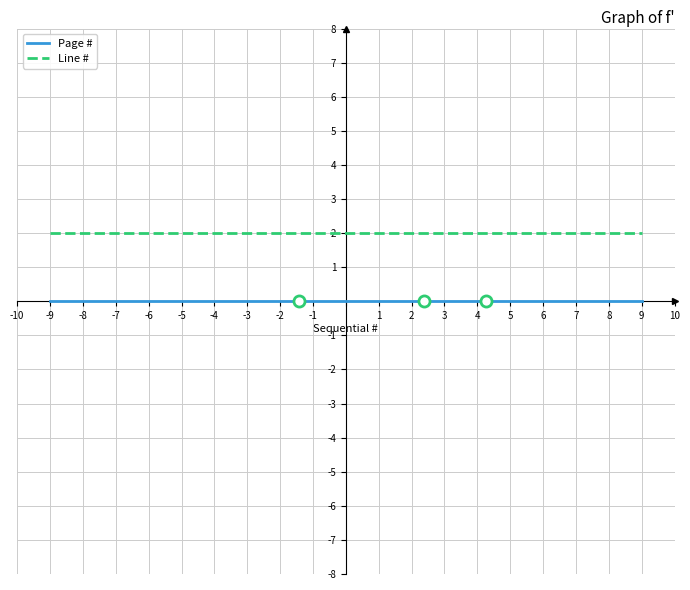

True or false: Page # and Line # intersect in this chart.

False